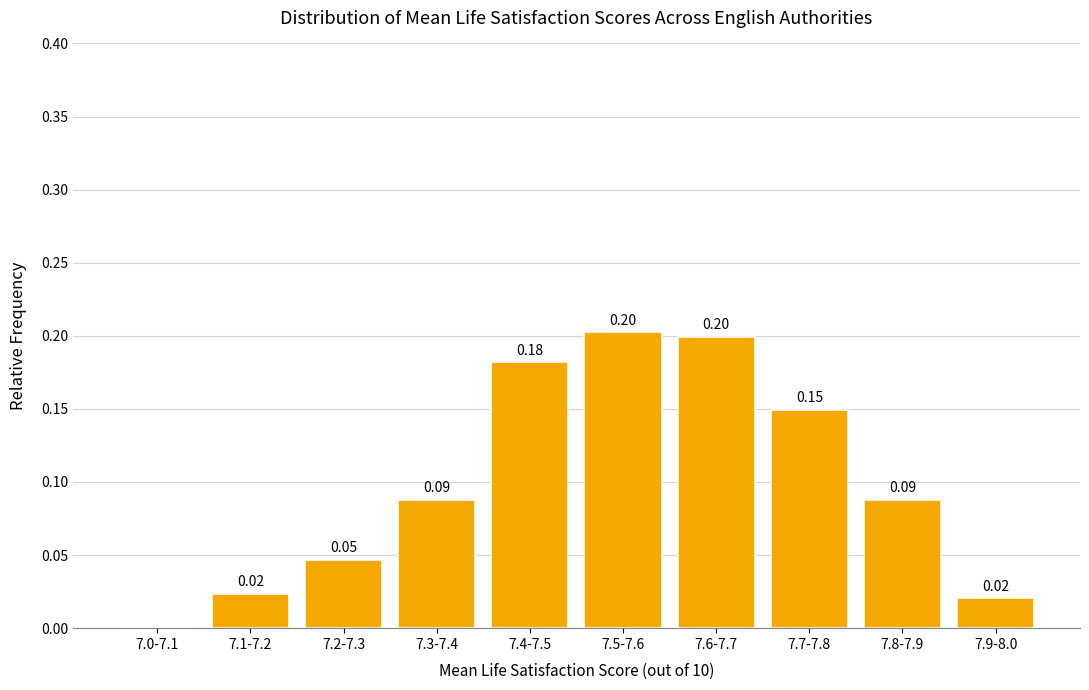

What is the change in value from 7.2-7.3 to 7.7-7.8?

+0.1